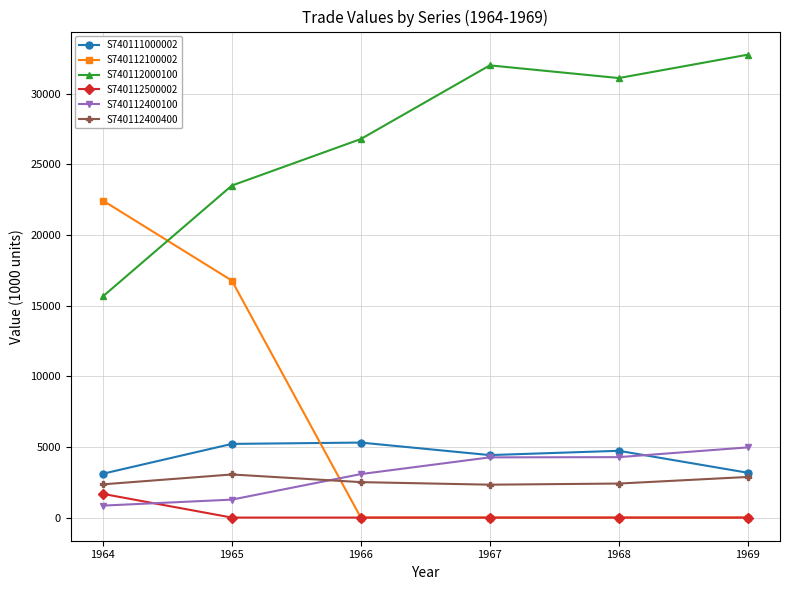

What are all the series names shown in the legend?

S740111000002, S740112100002, S740112000100, S740112500002, S740112400100, S740112400400